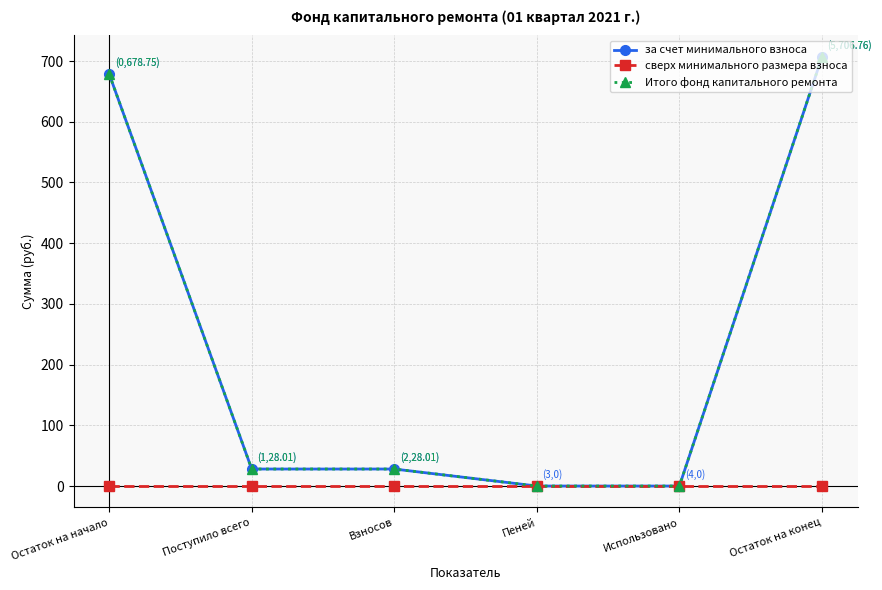

At which label is Итого фонд капитального ремонта closest to 353?

Поступило всего